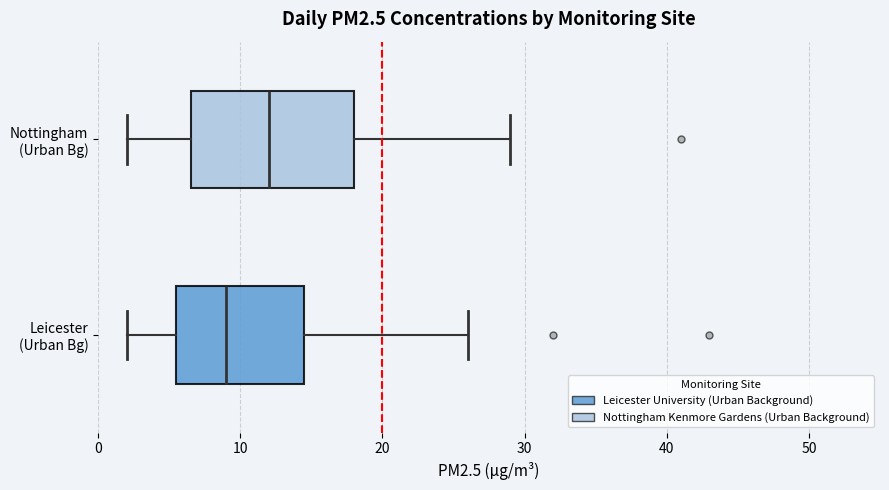

Which box is the widest, from its left edge to its right edge?

Nottingham (Urban Bg)